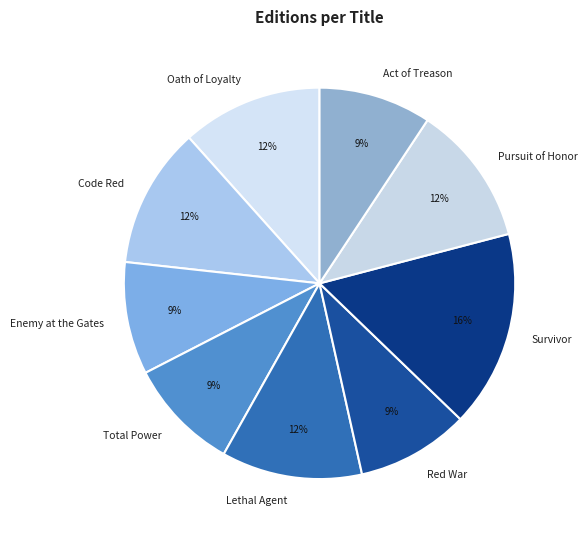

Does Code Red represent more than half of the total?

No